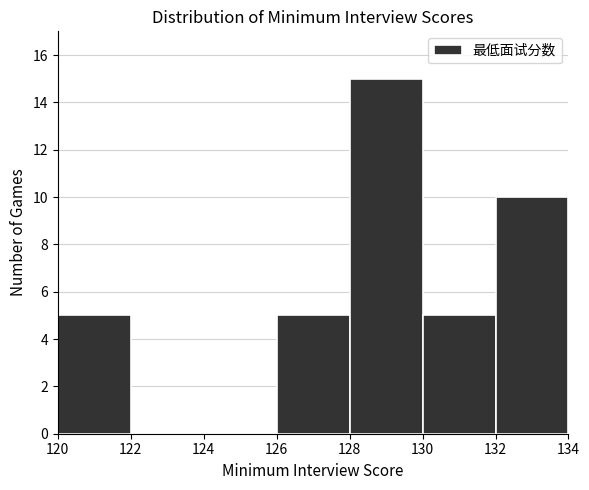

Reading left to right, transcribe this chart: for each bar, give the range it covers on the x-axis and its height. The values are not printed on the chart, so give them approximately, as read against the axis.

120 to 122: 5
122 to 124: 0
124 to 126: 0
126 to 128: 5
128 to 130: 15
130 to 132: 5
132 to 134: 10